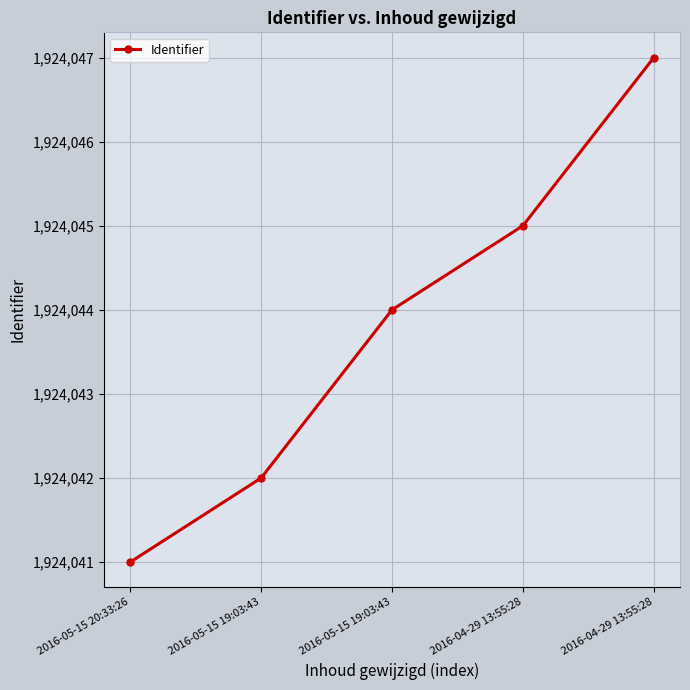

The chart shows a value of 2684825 at 2016-04-29 13:55:28. True or false?

False